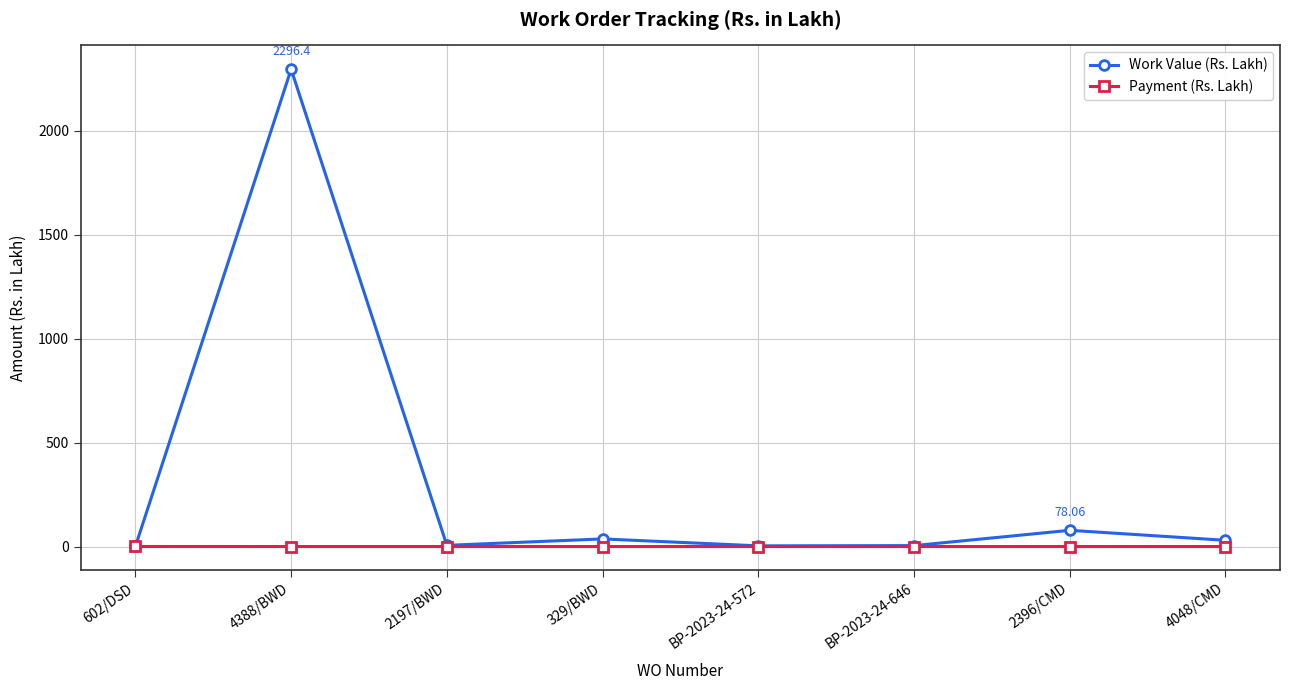

At which category is the sum across all series the highest?

4388/BWD